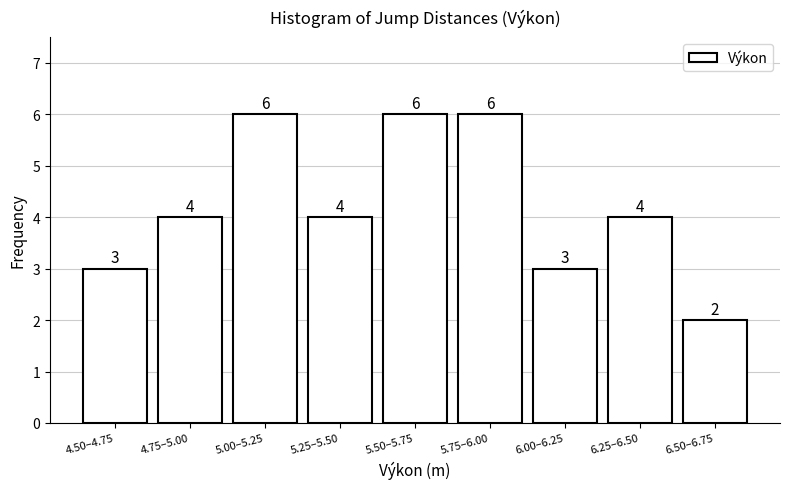

Reading left to right, extract all data points from this chart.

3	4	6	4	6	6	3	4	2